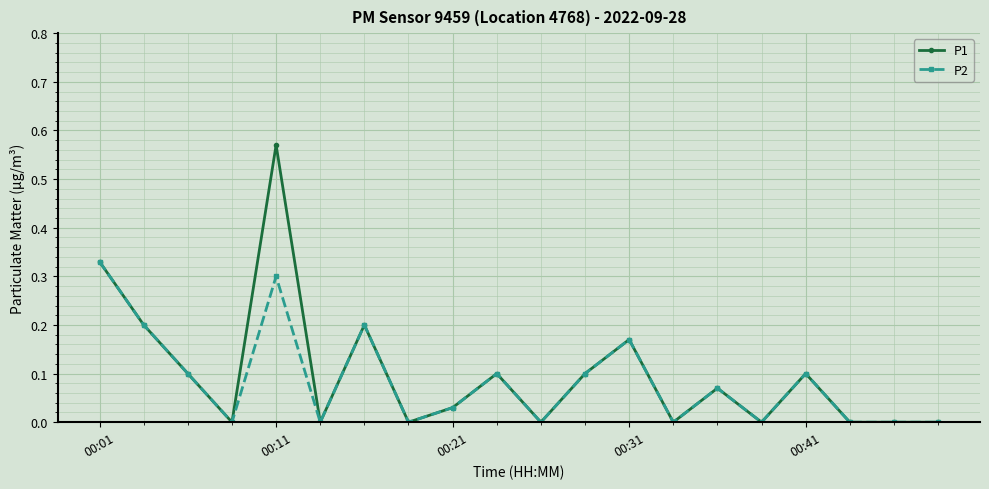

Rank the series by their maximum value, from highest to lowest.

P1, P2